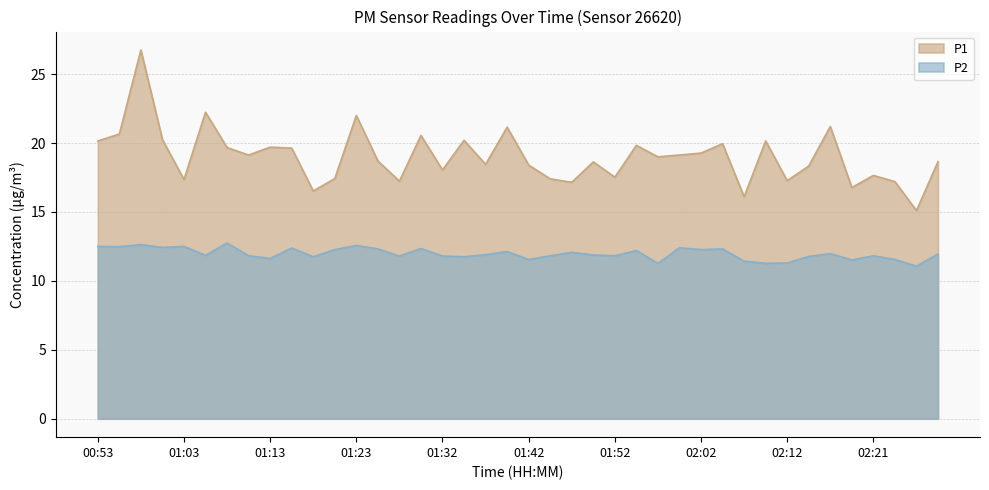

Which series has the largest range (max minus min)?

P1